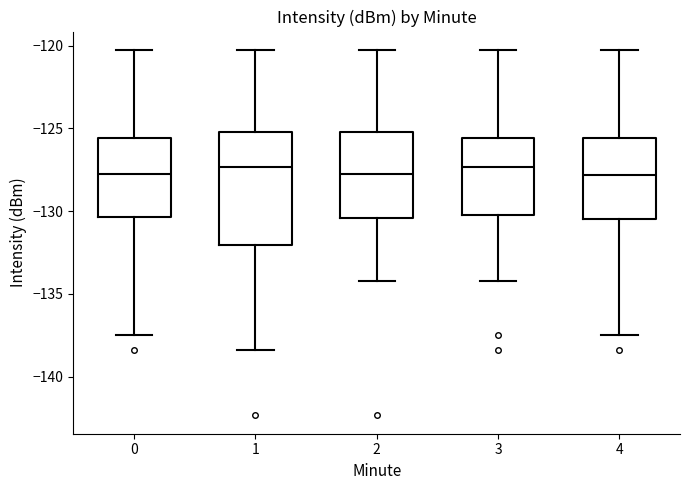

Reading left to right, transcribe this box plot: for each box, give where its median line is, the range the box spans, and where its two whiskers end, as read against the y-axis. The values are not printed on the chart, so give them approximately, as read against the axis.

0: median -128.0, box -130.5 to -125.5, whiskers -137.5 to -120.5
1: median -127.5, box -132.0 to -125.0, whiskers -138.5 to -120.5
2: median -128.0, box -130.5 to -125.0, whiskers -134.0 to -120.5
3: median -127.5, box -130.5 to -125.5, whiskers -134.0 to -120.5
4: median -128.0, box -130.5 to -125.5, whiskers -137.5 to -120.5